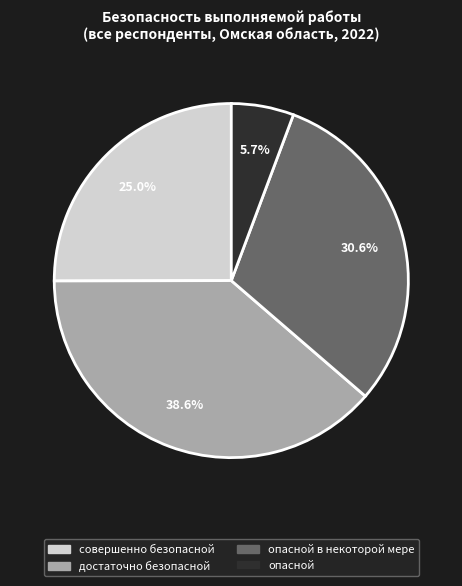

Is there any slice that represents more than half of the pie?

No